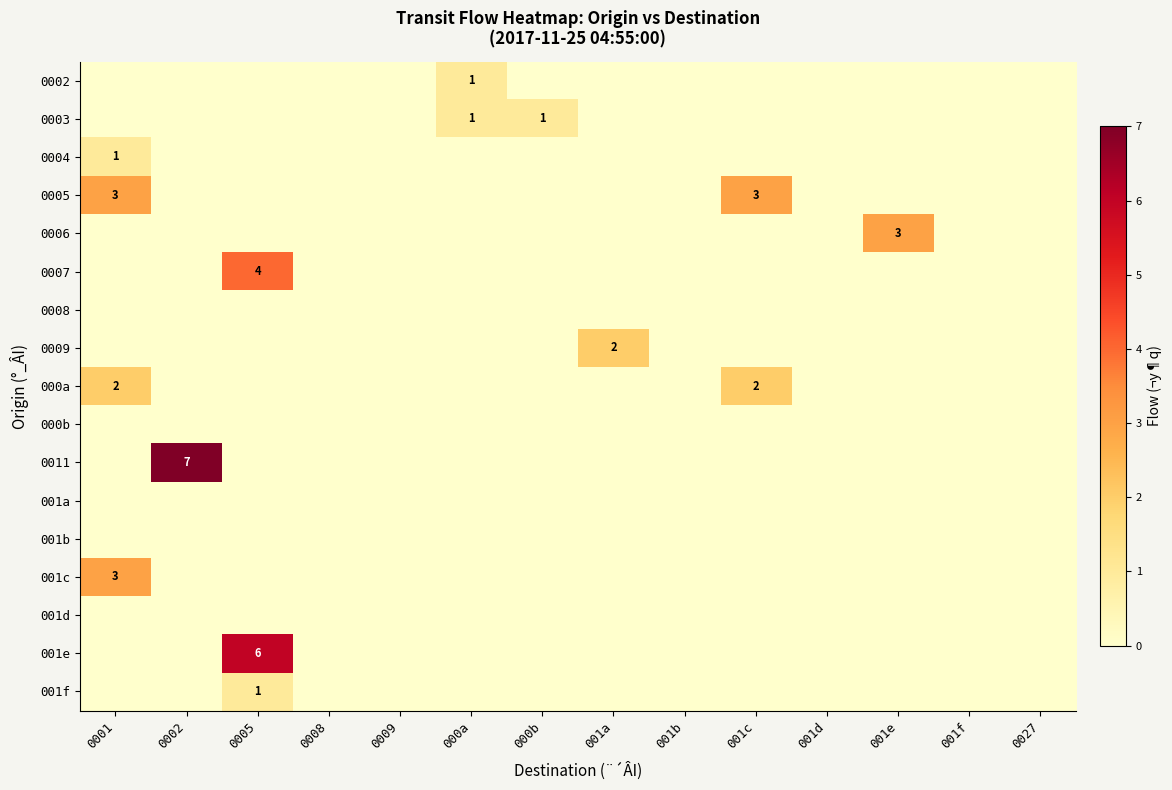

What is the sum of all 001c values?

3